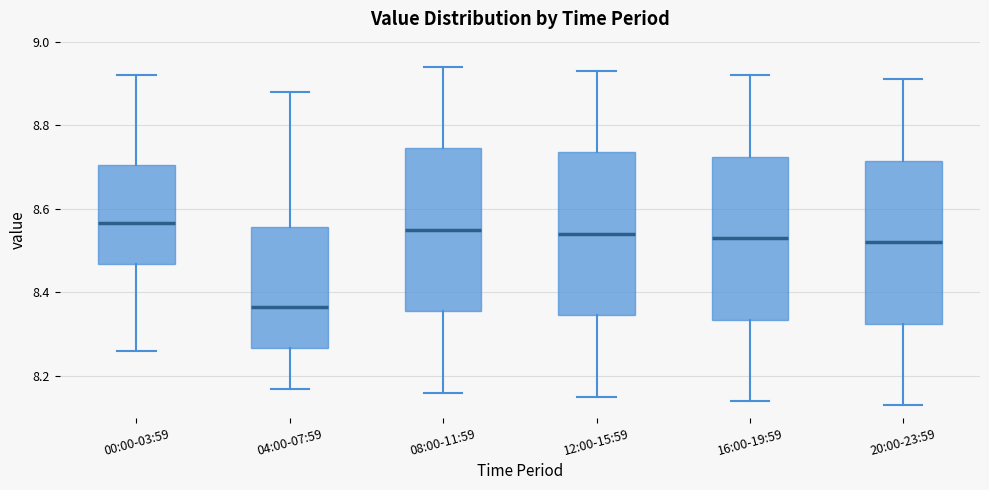

Reading left to right, read every box against the y-axis: the position of its median line, the range the box covers, and the ends of its whiskers. The values are not printed on the chart, so give them approximately, as read against the axis.

00:00-03:59: median 8.56, box 8.46 to 8.70, whiskers 8.26 to 8.92
04:00-07:59: median 8.36, box 8.26 to 8.56, whiskers 8.18 to 8.88
08:00-11:59: median 8.56, box 8.36 to 8.74, whiskers 8.16 to 8.94
12:00-15:59: median 8.54, box 8.34 to 8.74, whiskers 8.16 to 8.94
16:00-19:59: median 8.54, box 8.34 to 8.72, whiskers 8.14 to 8.92
20:00-23:59: median 8.52, box 8.32 to 8.72, whiskers 8.14 to 8.92